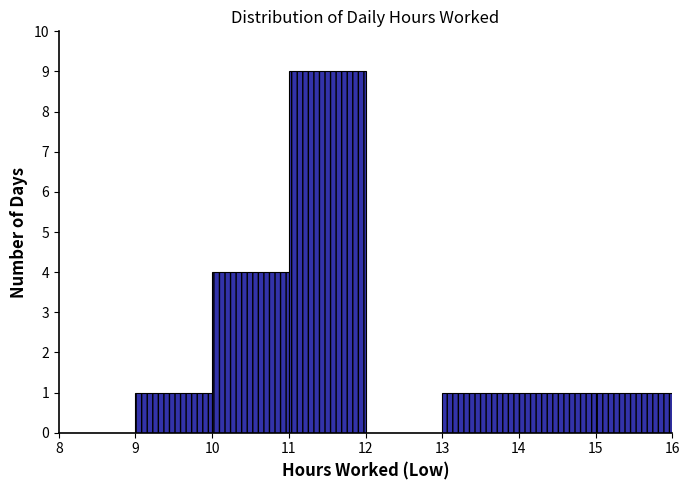

Reading left to right, list every bar in this chart as the range it spans on the x-axis followed by its height. The values are not printed on the chart, so give them approximately, as read against the axis.

8 to 9: 0
9 to 10: 1
10 to 11: 4
11 to 12: 9
12 to 13: 0
13 to 14: 1
14 to 15: 1
15 to 16: 1